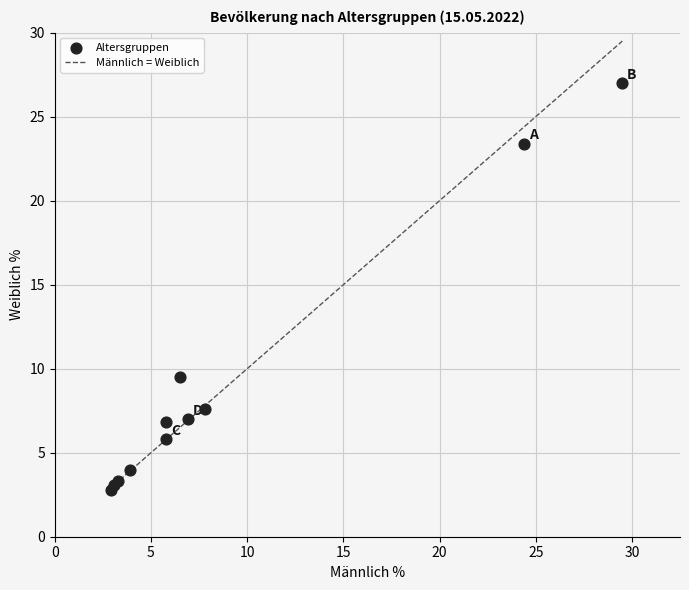

What Y value in the scatter plot is closest to 14?

9.5